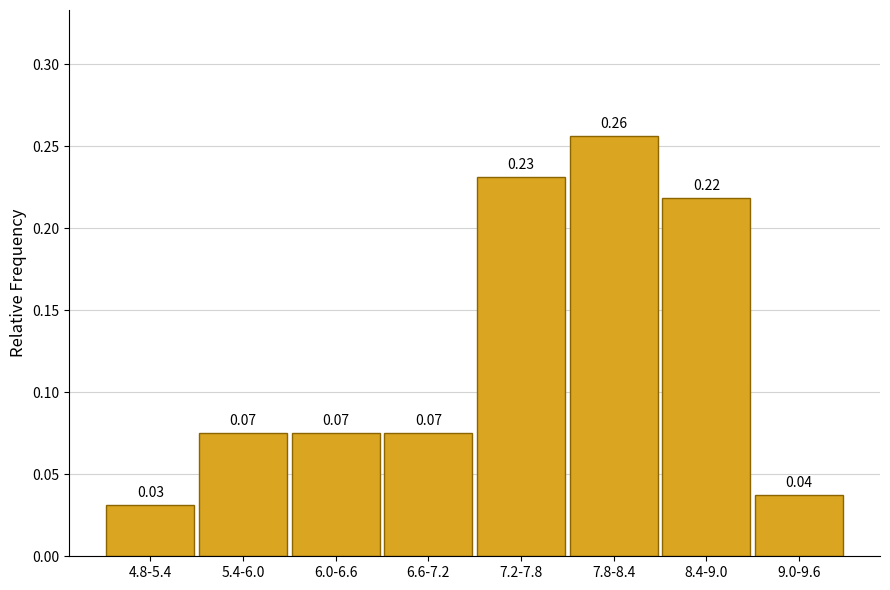

What is the sum of all values?

1.0